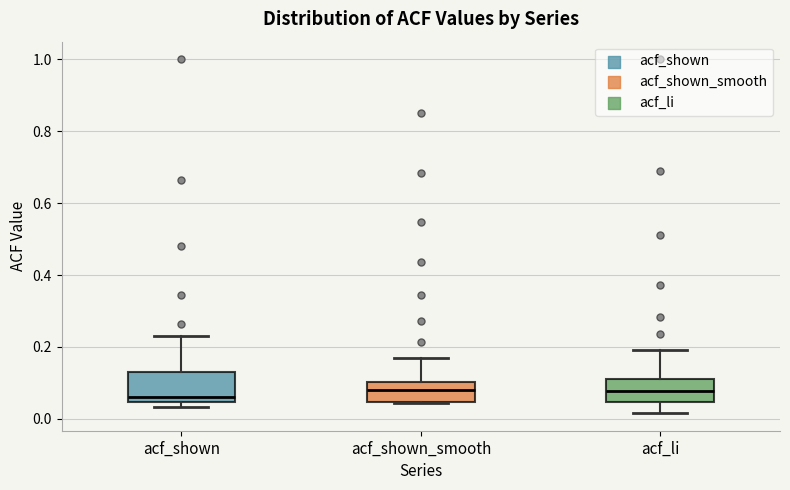

Where does the upper whisker of the box for acf_shown end on the y-axis? The values are not printed on the chart, so give them approximately, as read against the axis.

0.24